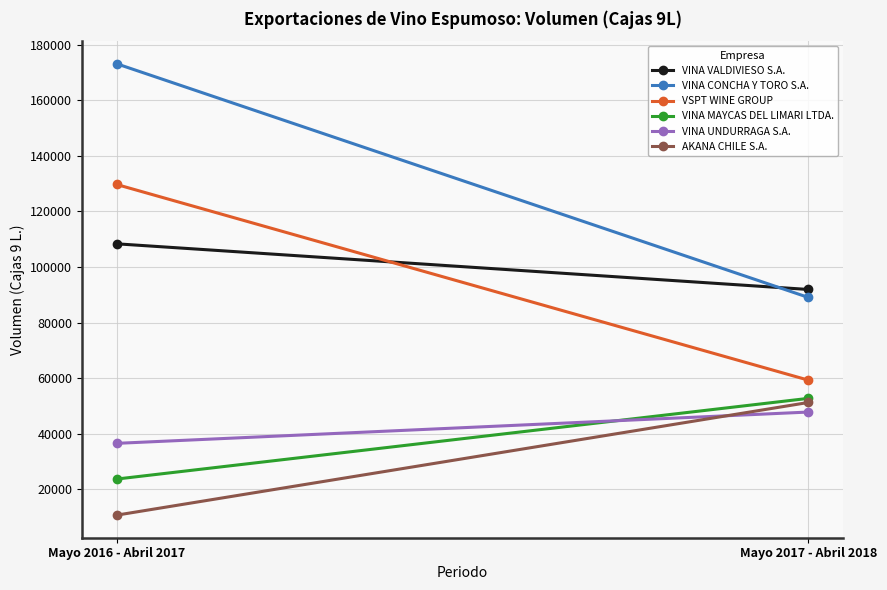

Which series changed the most between Mayo 2016 - Abril 2017 and Mayo 2017 - Abril 2018?

VINA CONCHA Y TORO S.A.